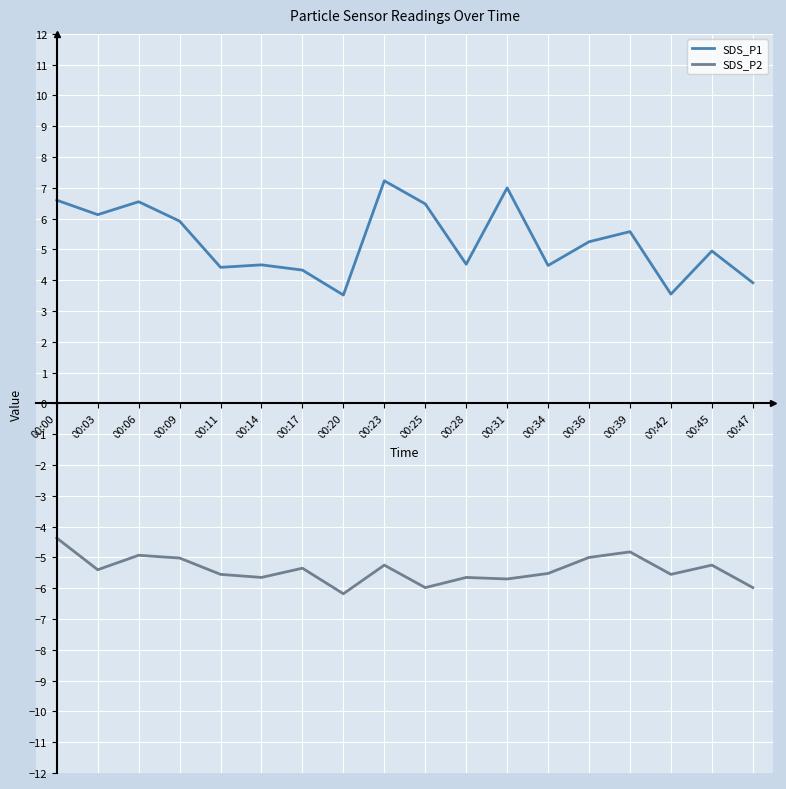

True or false: SDS_P1 and SDS_P2 cross at least once.

False